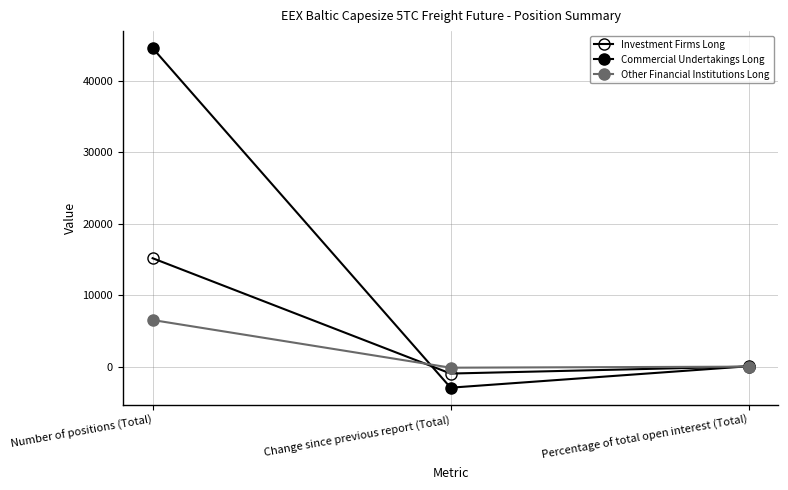

Reading right to left, list all the values displayed in this chart.

Investment Firms Long: 22.9	-956.1	15165.3
Commercial Undertakings Long: 67.2	-2931.6	44533.8
Other Financial Institutions Long: 9.9	-136.8	6527.9